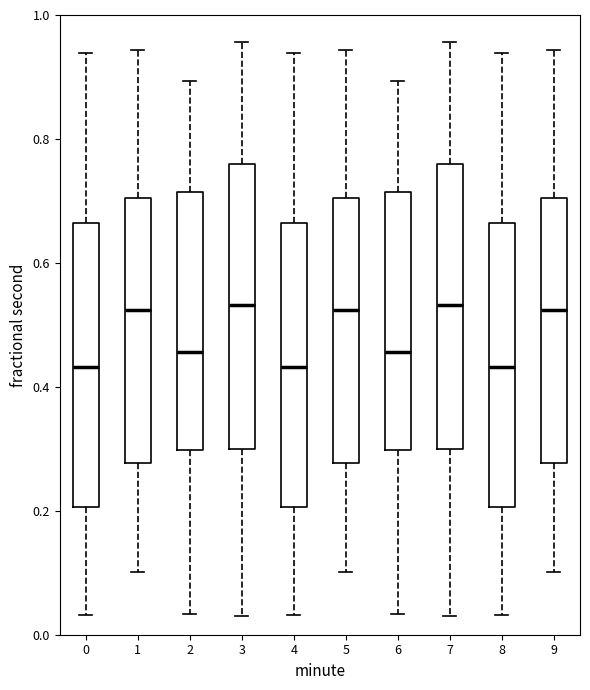

Reading left to right, read every box against the y-axis: the position of its median line, the range the box covers, and the ends of its whiskers. The values are not printed on the chart, so give them approximately, as read against the axis.

0: median 0.44, box 0.20 to 0.66, whiskers 0.04 to 0.94
1: median 0.52, box 0.28 to 0.70, whiskers 0.10 to 0.94
2: median 0.46, box 0.30 to 0.72, whiskers 0.04 to 0.90
3: median 0.54, box 0.30 to 0.76, whiskers 0.04 to 0.96
4: median 0.44, box 0.20 to 0.66, whiskers 0.04 to 0.94
5: median 0.52, box 0.28 to 0.70, whiskers 0.10 to 0.94
6: median 0.46, box 0.30 to 0.72, whiskers 0.04 to 0.90
7: median 0.54, box 0.30 to 0.76, whiskers 0.04 to 0.96
8: median 0.44, box 0.20 to 0.66, whiskers 0.04 to 0.94
9: median 0.52, box 0.28 to 0.70, whiskers 0.10 to 0.94